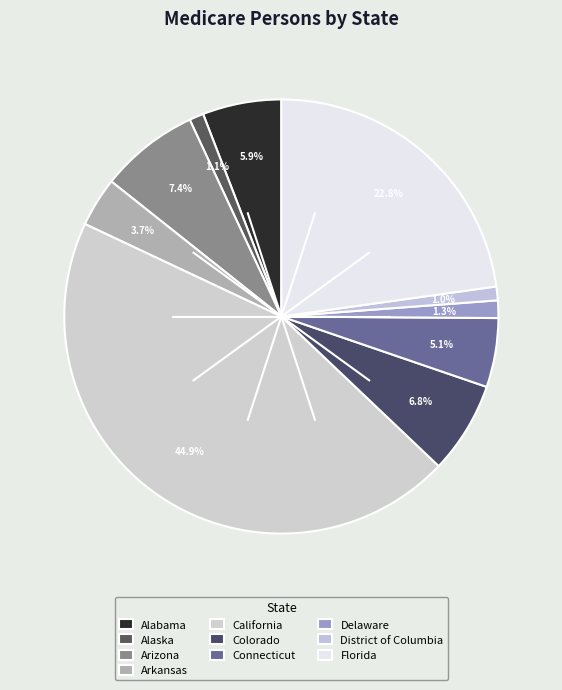

Rank the categories by value from lowest to highest.

District of Columbia, Alaska, Delaware, Arkansas, Connecticut, Alabama, Colorado, Arizona, Florida, California